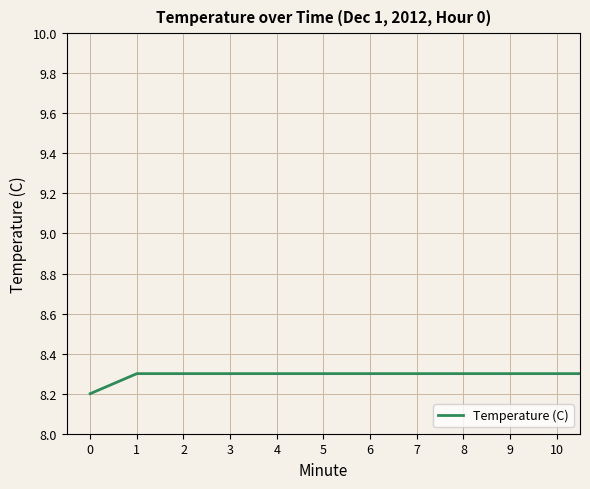

What is the maximum value shown in the chart?

8.3